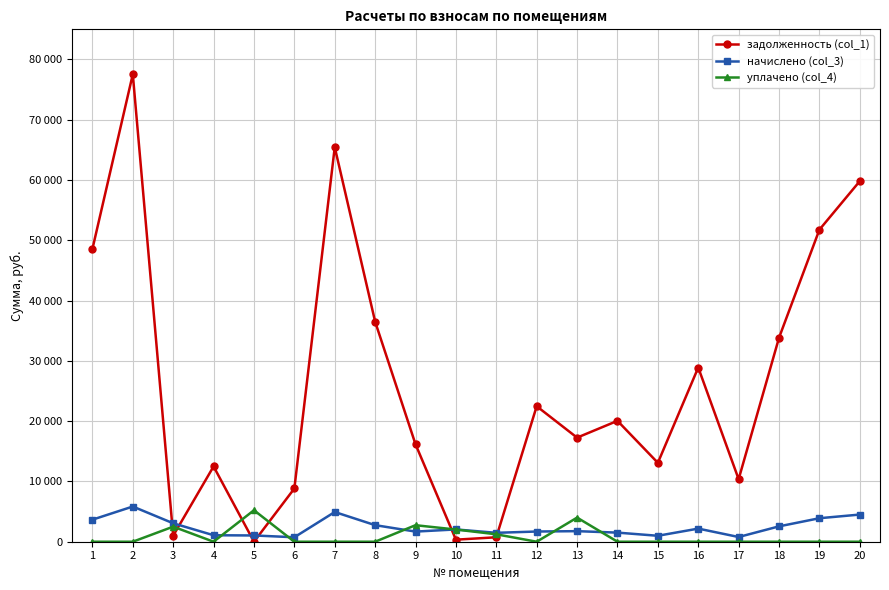

What is the difference between the maximum and minimum values in the задолженность (col_1) series?

77551.7